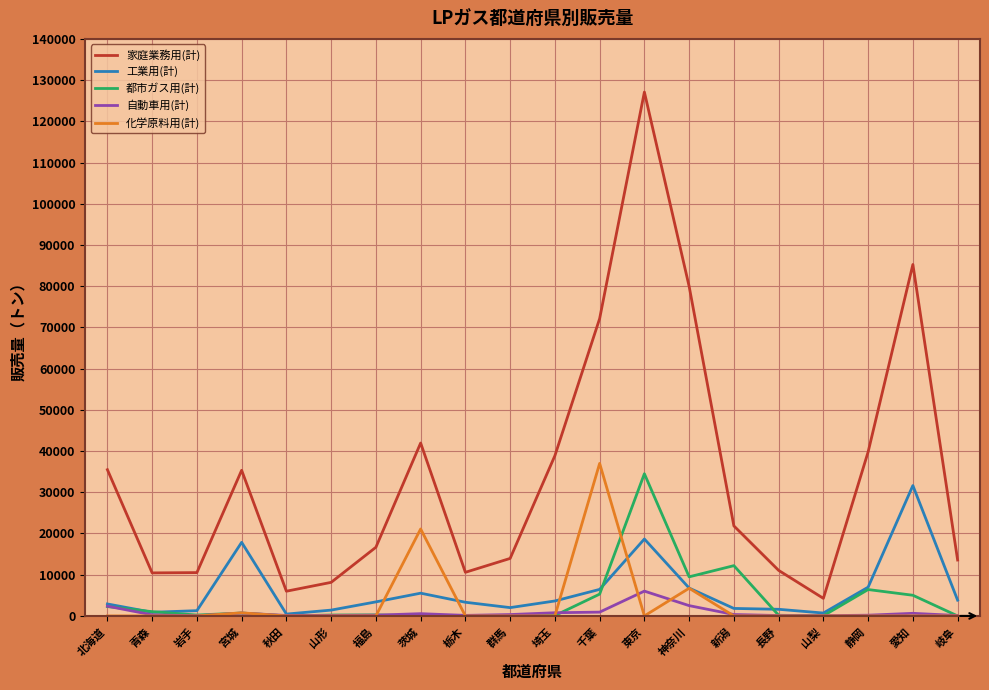

Which series has the widest spread of values?

家庭業務用(計)